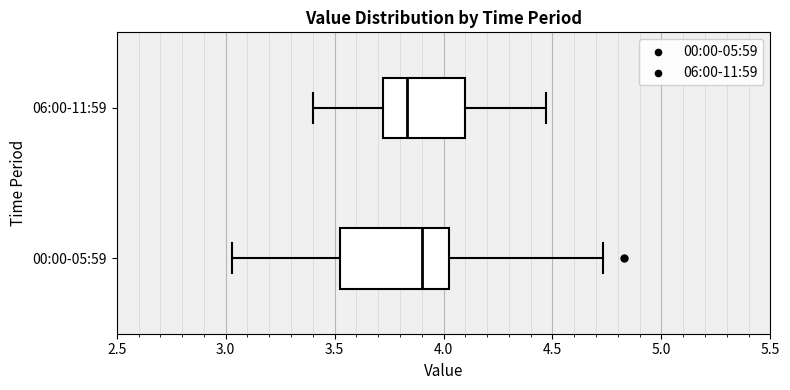

Reading bottom to top, transcribe this box plot: for each box, give where its median line is, the range the box spans, and where its two whiskers end, as read against the x-axis. The values are not printed on the chart, so give them approximately, as read against the axis.

00:00-05:59: median 3.90, box 3.50 to 4.05, whiskers 3.05 to 4.75
06:00-11:59: median 3.85, box 3.70 to 4.10, whiskers 3.40 to 4.45